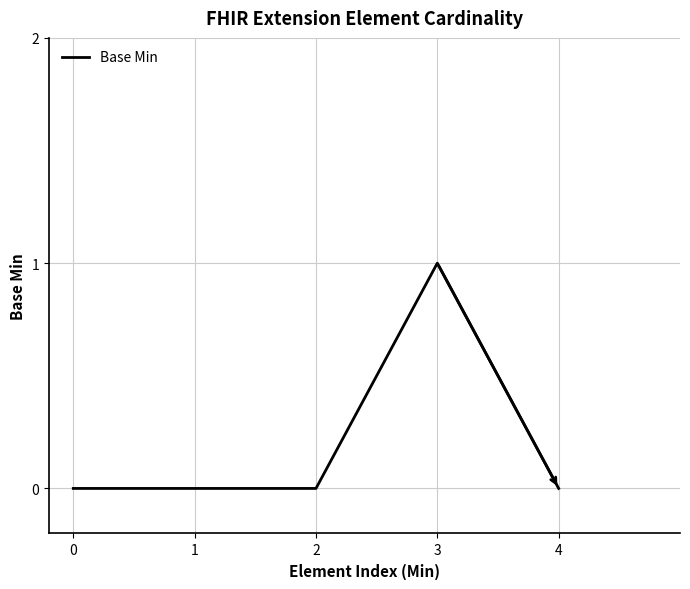

True or false: the data has more than 0 interior local peaks.

True